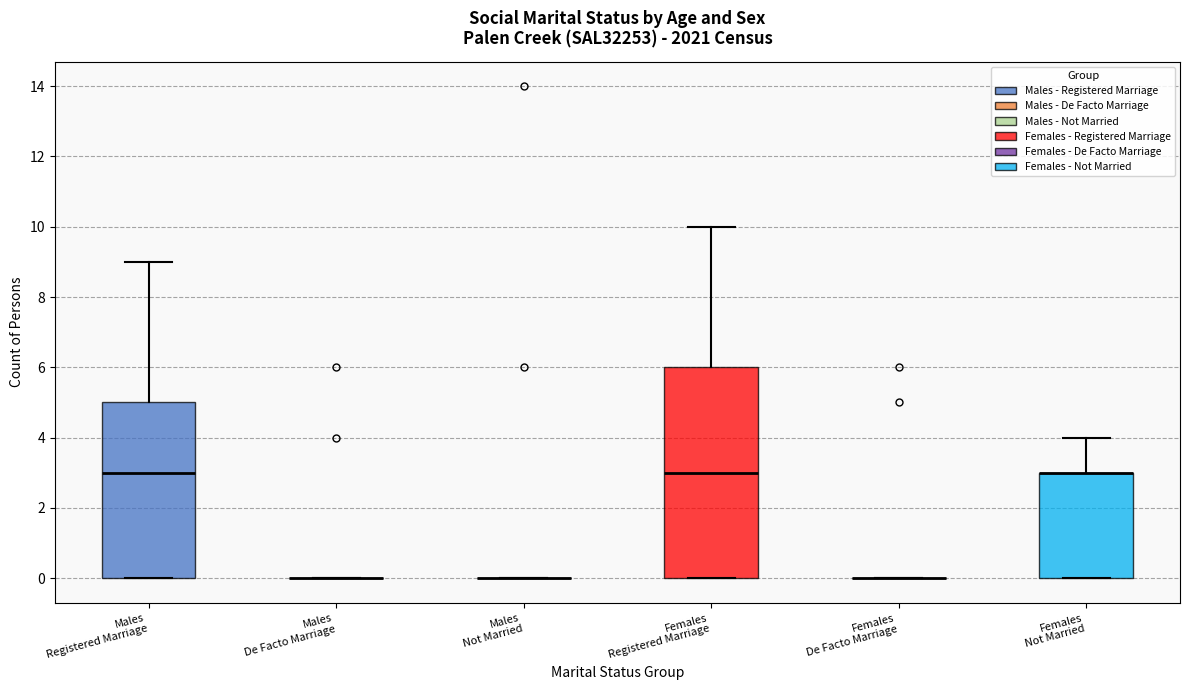

Reading left to right, transcribe this box plot: for each box, give where its median line is, the range the box spans, and where its two whiskers end, as read against the y-axis. The values are not printed on the chart, so give them approximately, as read against the axis.

Males Registered Marriage: median 3, box 0 to 5, whiskers 0 to 9
Males De Facto Marriage: box collapsed to a line at 0, whiskers 0 to 0
Males Not Married: box collapsed to a line at 0, whiskers 0 to 0
Females Registered Marriage: median 3, box 0 to 6, whiskers 0 to 10
Females De Facto Marriage: box collapsed to a line at 0, whiskers 0 to 0
Females Not Married: median 3 (drawn on the box's upper edge), box 0 to 3, whiskers 0 to 4